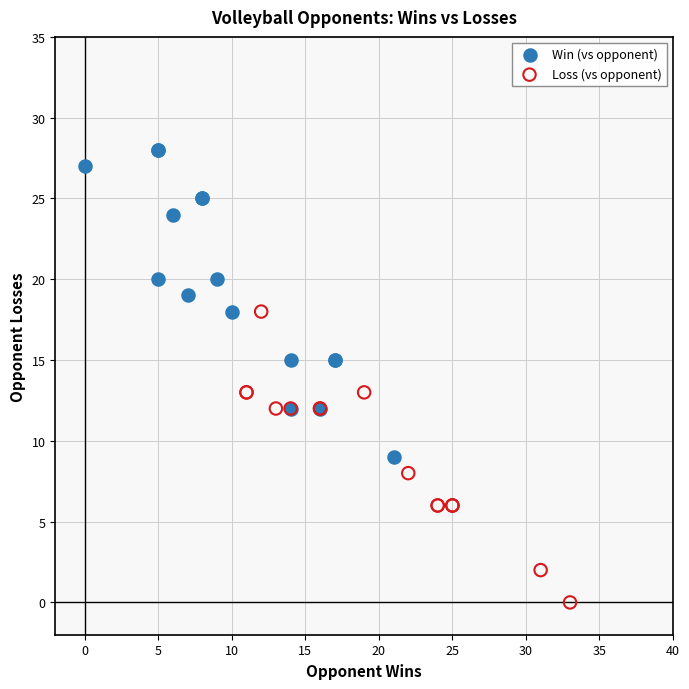

Which series reaches the minimum Y coordinate?

Loss (vs opponent)